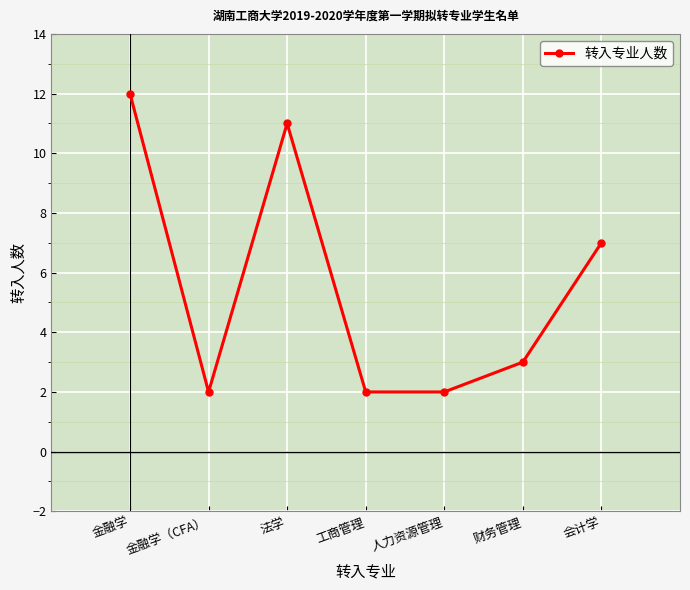

How many distinct data groups are displayed?

1